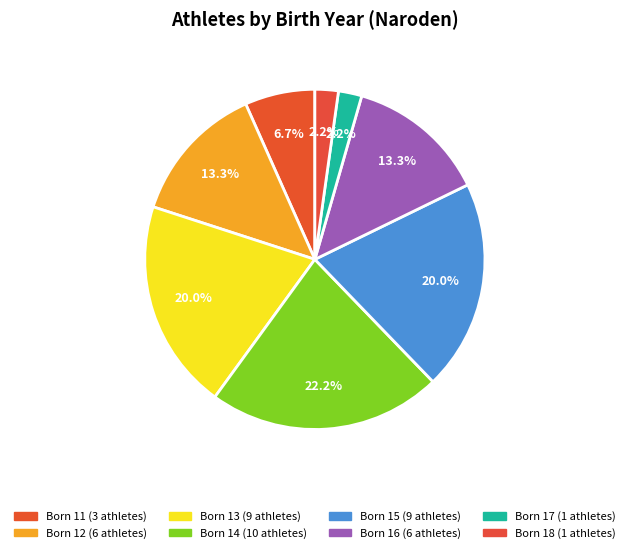

True or false: 16 accounts for 21% of the total.

False